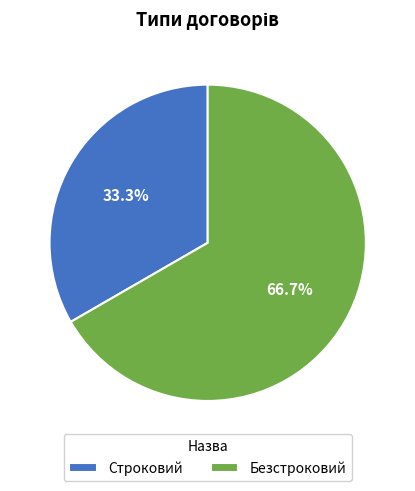

The Строковий slice represents 33% of the pie. True or false?

True